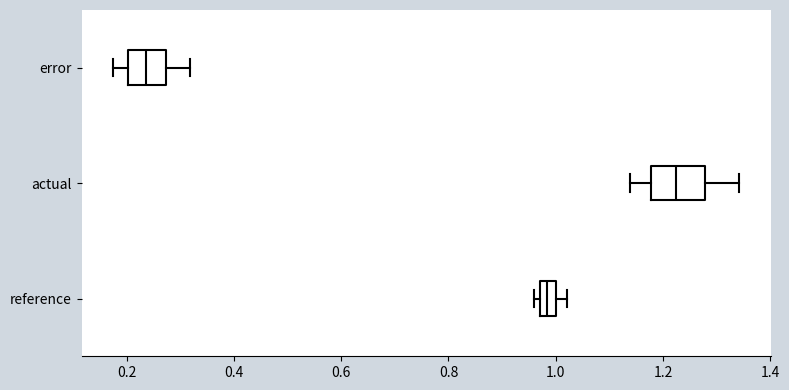

Which box is the widest, from its left edge to its right edge?

actual